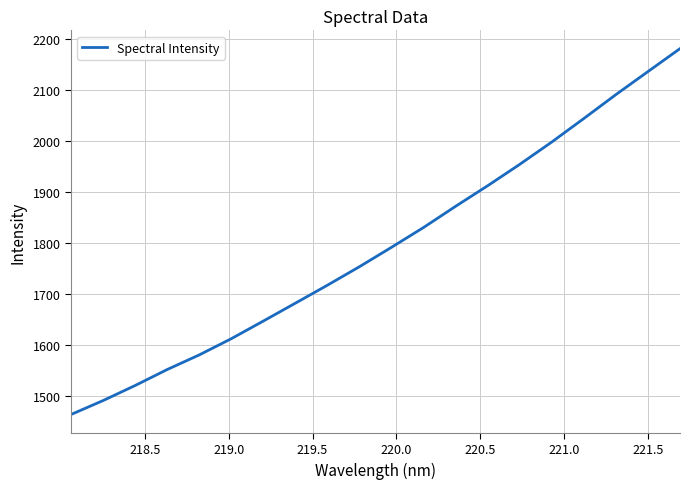

What is the greatest value displayed?

2181.7